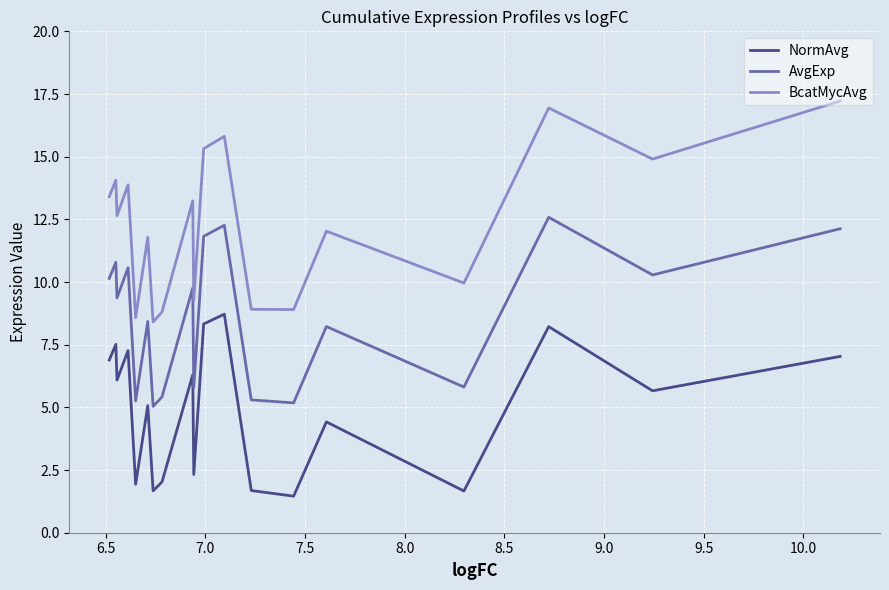

What is the difference between the maximum and minimum values in the AvgExp series?

7.5